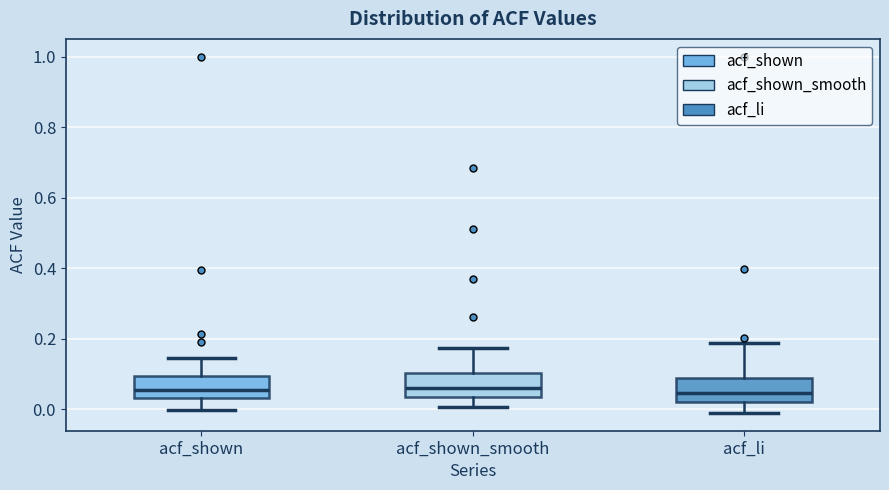

Reading left to right, transcribe this box plot: for each box, give where its median line is, the range the box spans, and where its two whiskers end, as read against the y-axis. The values are not printed on the chart, so give them approximately, as read against the axis.

acf_shown: median 0.06, box 0.04 to 0.10, whiskers 0.00 to 0.14
acf_shown_smooth: median 0.06, box 0.04 to 0.10, whiskers 0.00 to 0.18
acf_li: median 0.04, box 0.02 to 0.08, whiskers -0.02 to 0.18